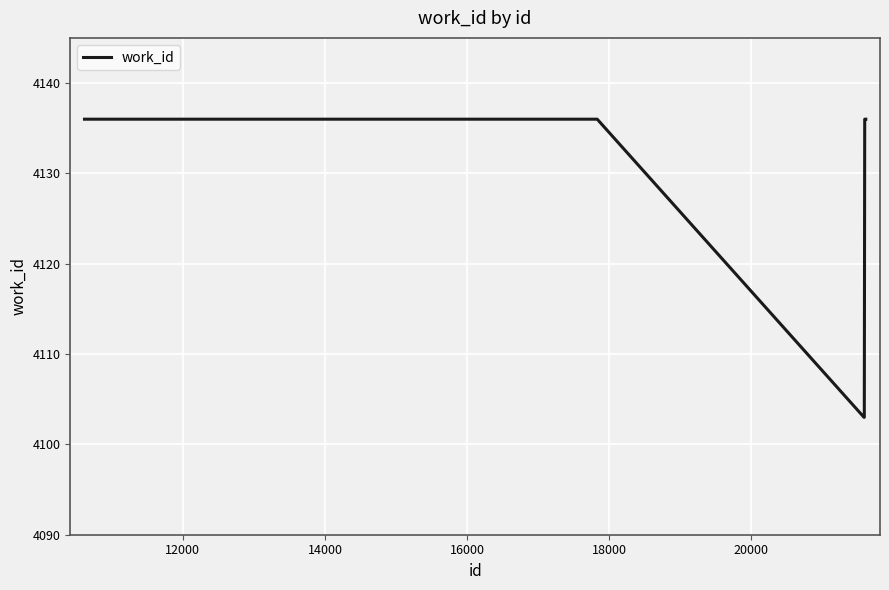

What is the minimum value shown in the chart?

4103